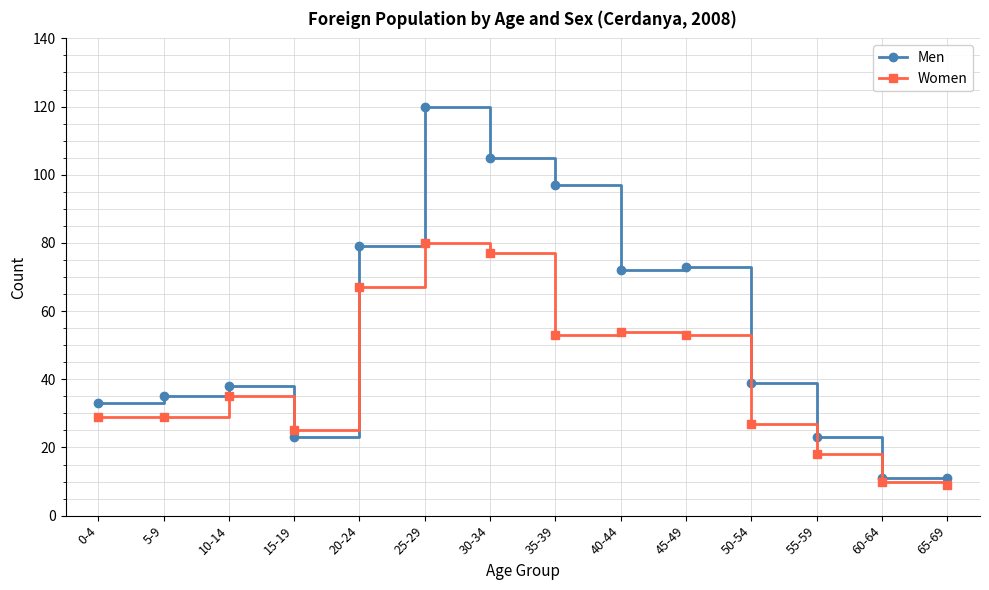

What position from the left is 0-4?

1